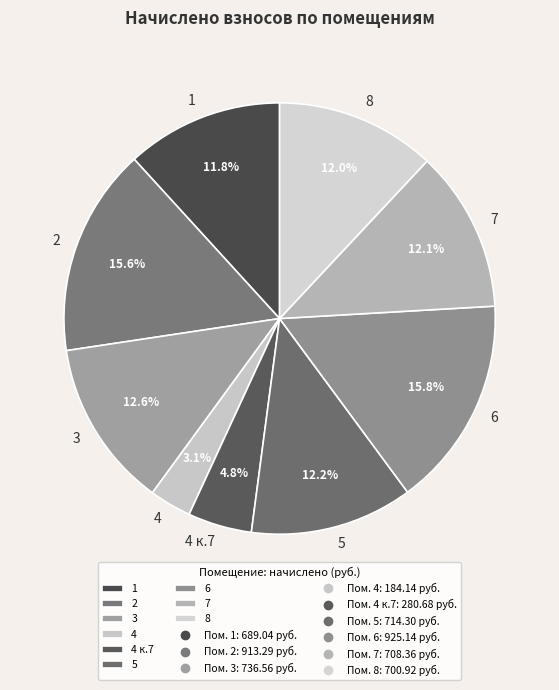

Does 7 account for over 50% of the chart?

No